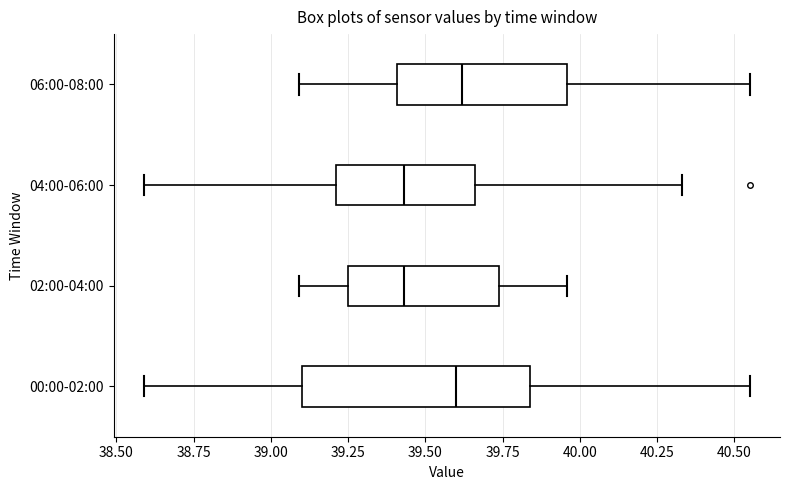

Reading bottom to top, transcribe this box plot: for each box, give where its median line is, the range the box spans, and where its two whiskers end, as read against the x-axis. The values are not printed on the chart, so give them approximately, as read against the axis.

00:00-02:00: median 39.60, box 39.10 to 39.85, whiskers 38.60 to 40.55
02:00-04:00: median 39.45, box 39.25 to 39.75, whiskers 39.10 to 39.95
04:00-06:00: median 39.45, box 39.20 to 39.65, whiskers 38.60 to 40.35
06:00-08:00: median 39.60, box 39.40 to 39.95, whiskers 39.10 to 40.55